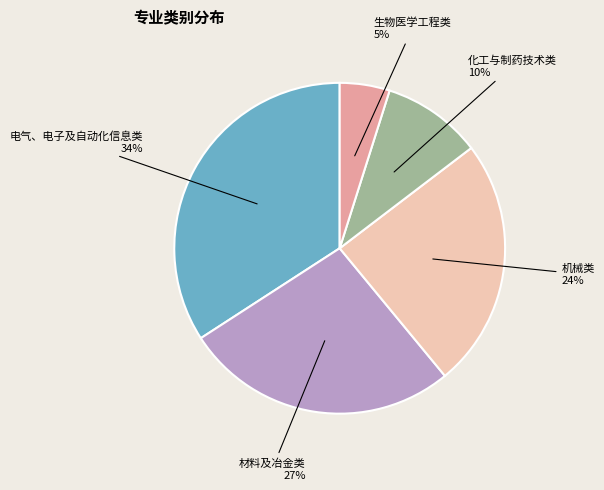

Which slice is the smallest?

生物医学工程类